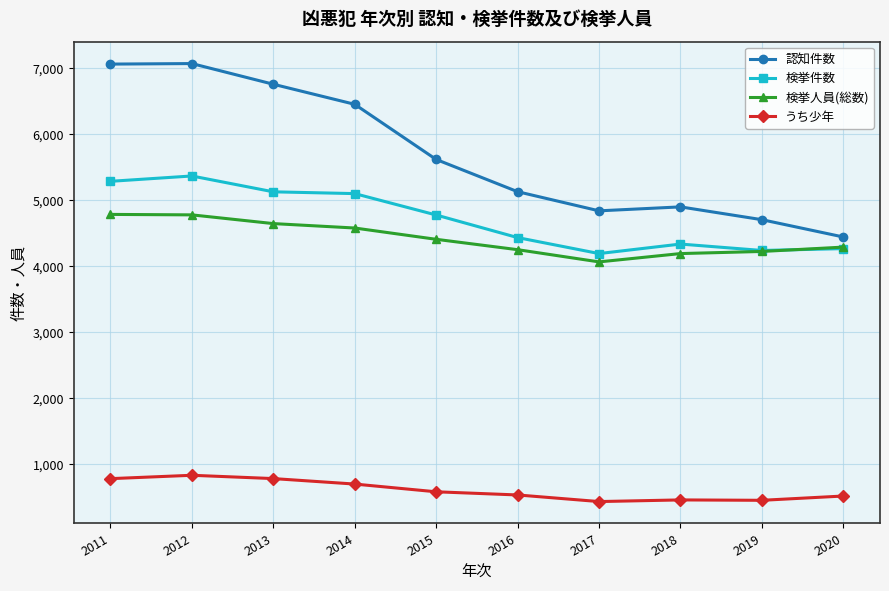

Which series changed the most between 2014 and 2020?

認知件数